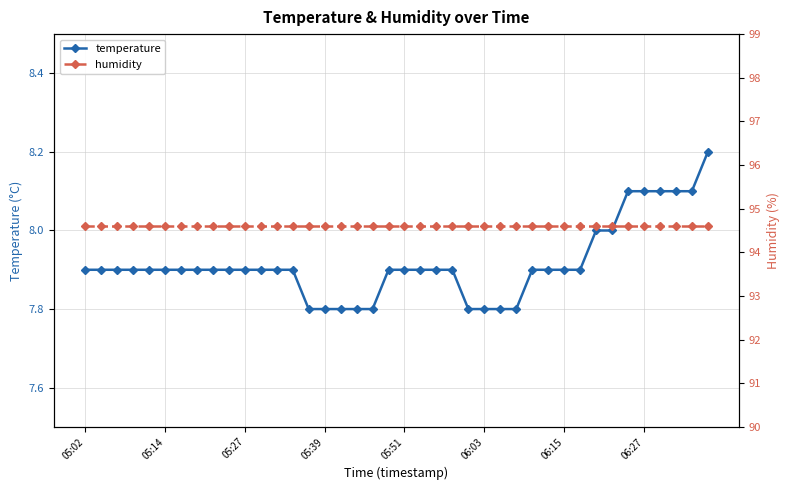

What is the maximum value for temperature?

8.2